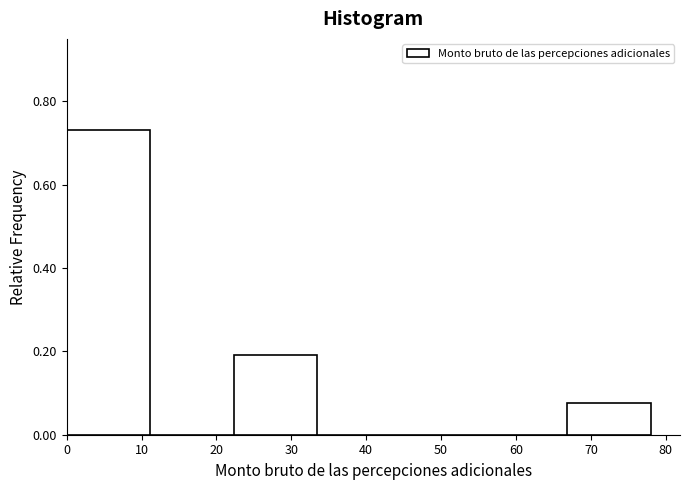

Reading left to right, list every bar in this chart as the range it spans on the x-axis followed by its height. Neither the bar edges nor the heights are printed on the chart, so give them approximately, as read against the axes.

0 to 11: 0.74
11 to 22: 0
22 to 33: 0.20
33 to 45: 0
45 to 56: 0
56 to 67: 0
67 to 78: 0.08